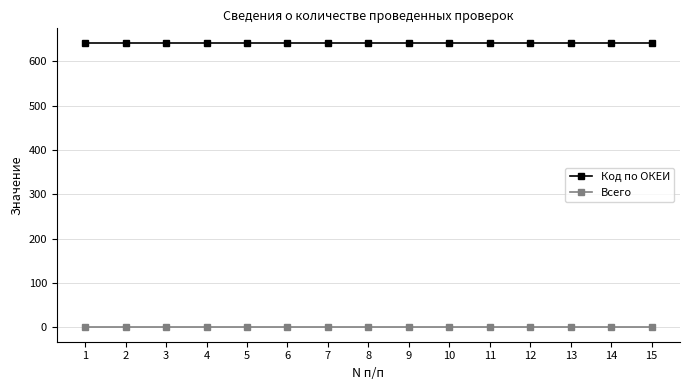

Reading left to right, what are all the values shown in this chart?

Код по ОКЕИ: 1=642	2=642	3=642	4=642	5=642	6=642	7=642	8=642	9=642	10=642	11=642	12=642	13=642	14=642	15=642
Всего: 1=0	2=0	3=0	4=0	5=0	6=0	7=0	8=0	9=0	10=0	11=0	12=0	13=0	14=0	15=0